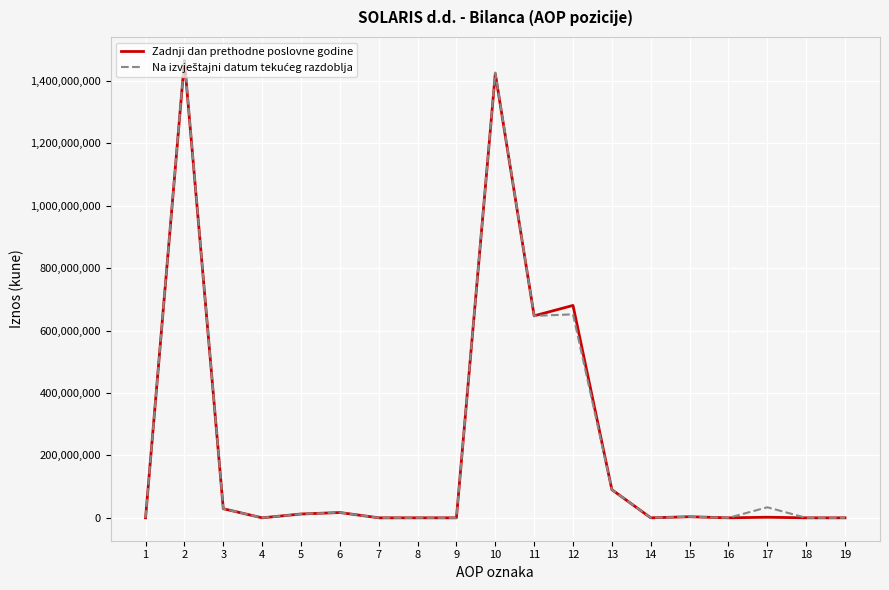

The value of Zadnji dan prethodne poslovne godine at 11 is 1131754241. True or false?

False